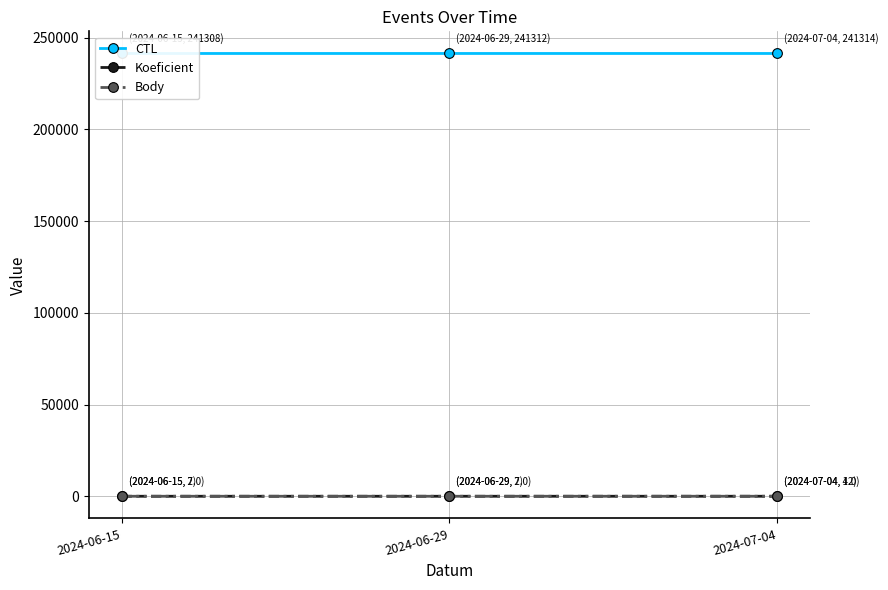

Reading left to right, what are all the values shown in this chart?

CTL: 2024-06-15=241308	2024-06-29=241312	2024-07-04=241314
Koeficient: 2024-06-15=7	2024-06-29=7	2024-07-04=12
Body: 2024-06-15=2	2024-06-29=2	2024-07-04=4